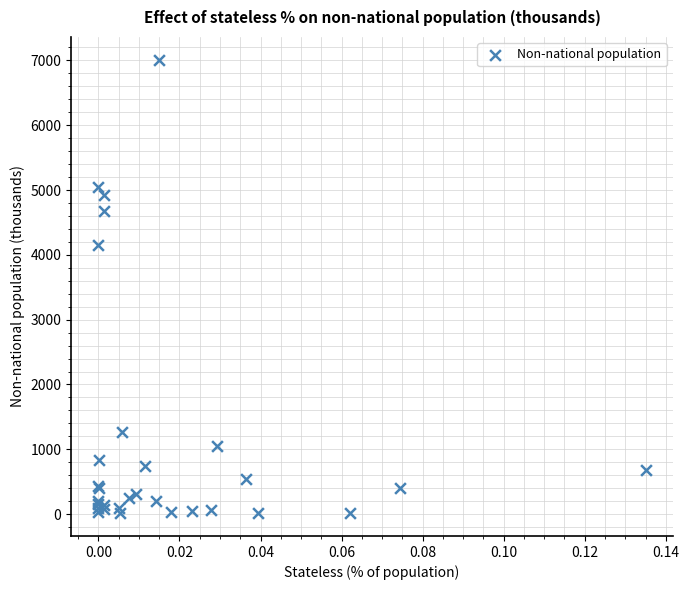

What Y value in the scatter plot is closest to 3512?

4157.5